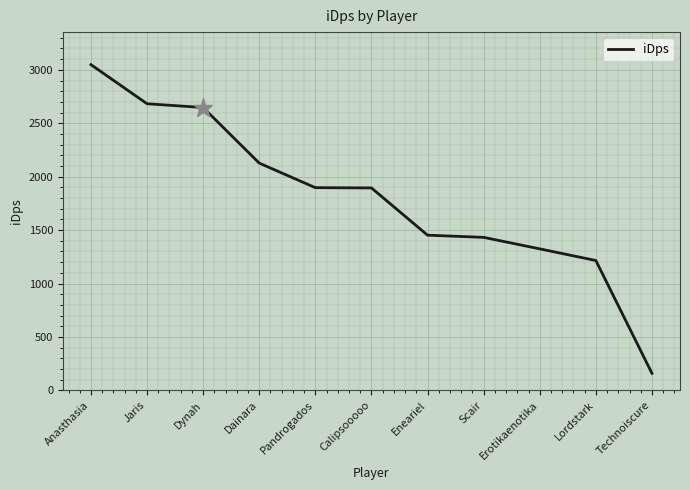

What is the sum of the values at Calipsooooo and Dynah?

4541.9